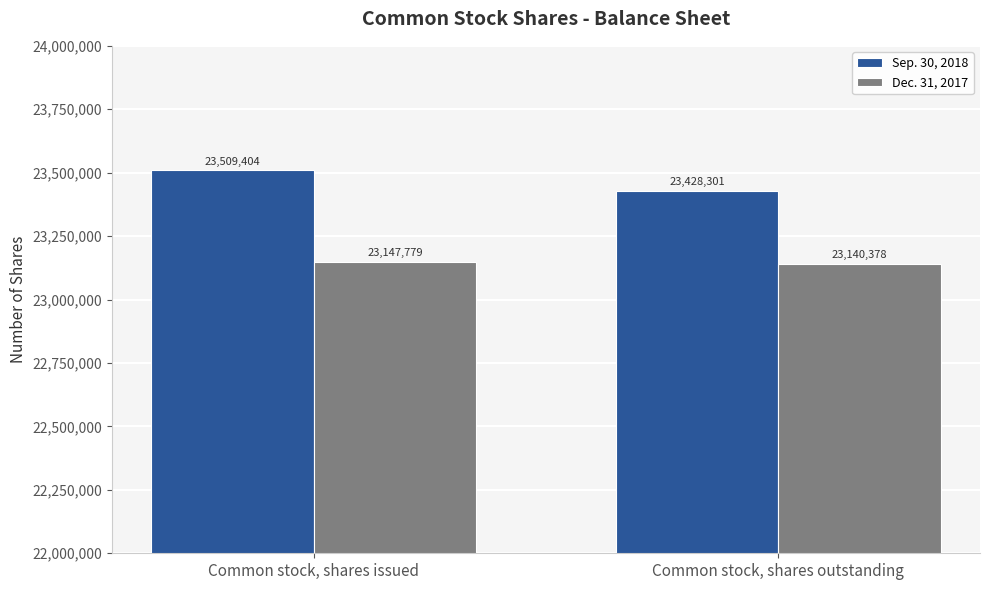

What is the minimum value shown in the chart?

23140378